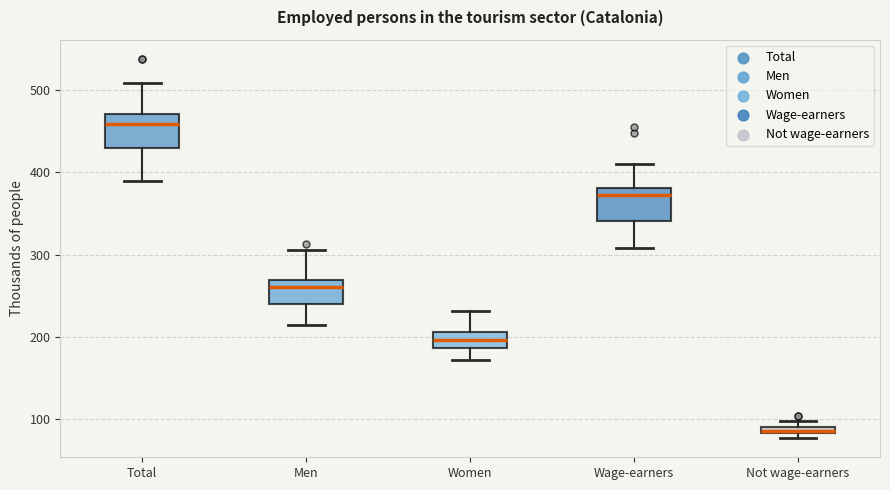

Which box has the lowest median line?

Not wage-earners